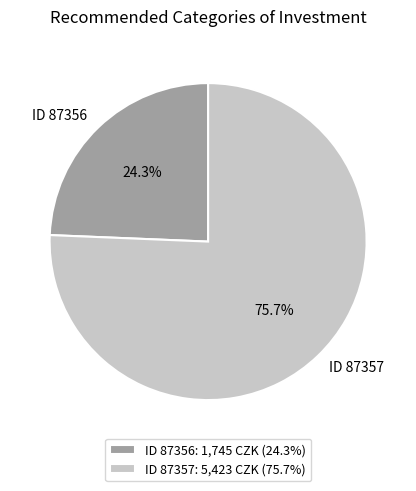

Does any single category account for the majority?

Yes